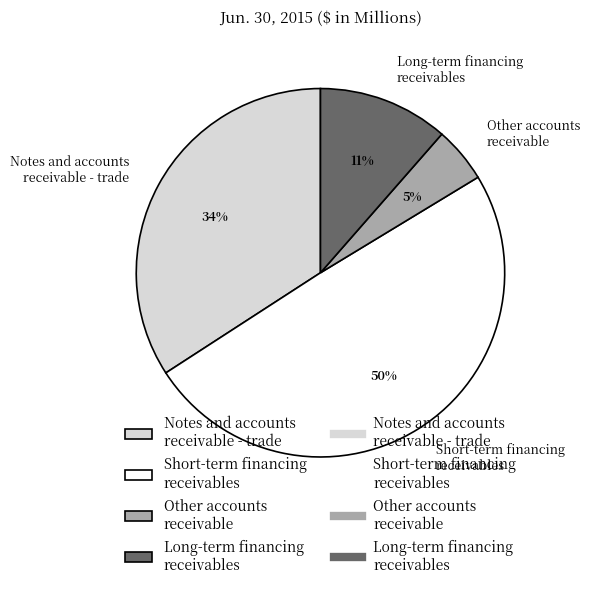

Which category has the biggest portion of the pie?

Short-term financing receivables